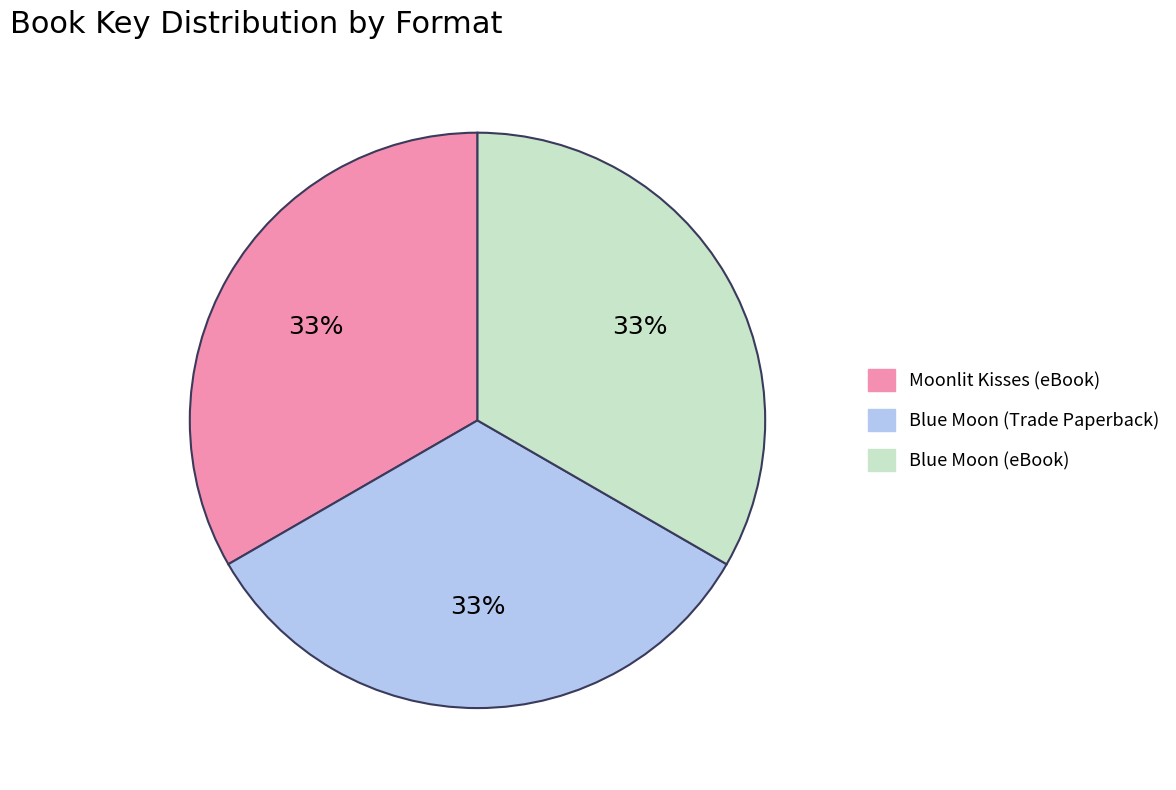

How many segments does this pie chart have?

3